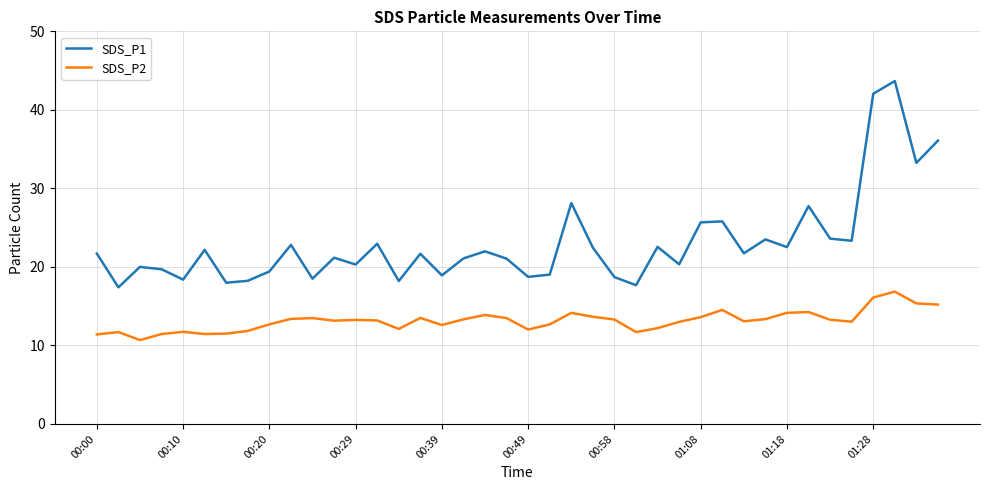

True or false: SDS_P2 and SDS_P1 cross at least once.

False